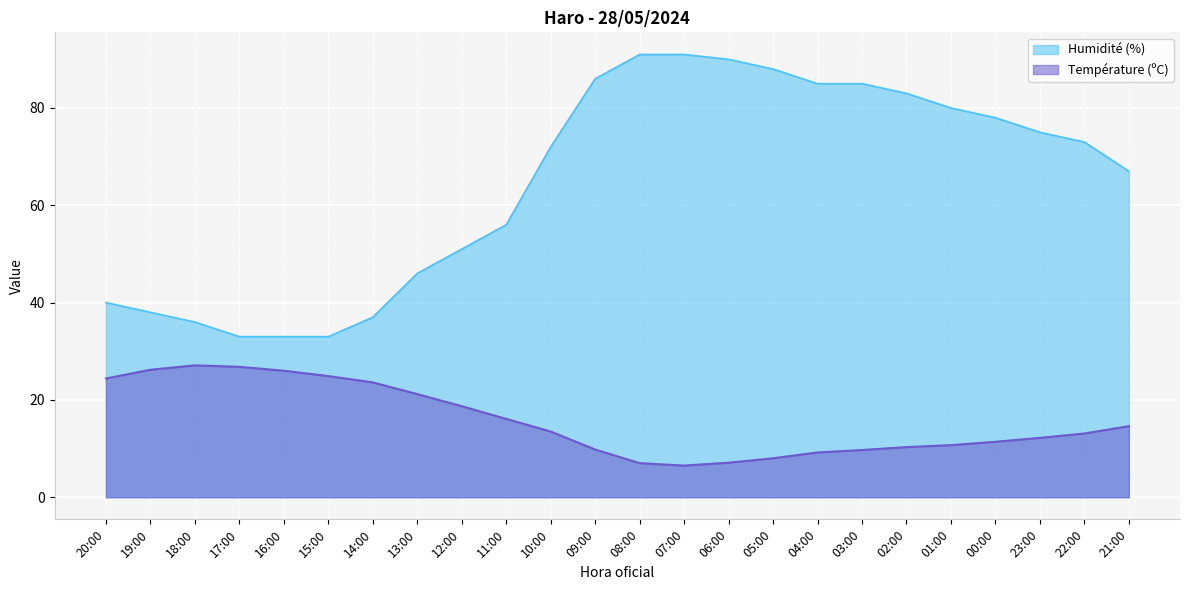

Reading left to right, list all the values displayed in this chart.

Température (ºC): 20:00=24.4	19:00=26.2	18:00=27.1	17:00=26.8	16:00=26.0	15:00=24.9	14:00=23.6	13:00=21.2	12:00=18.7	11:00=16.1	10:00=13.5	09:00=9.8	08:00=7.0	07:00=6.5	06:00=7.1	05:00=8.0	04:00=9.2	03:00=9.7	02:00=10.3	01:00=10.7	00:00=11.4	23:00=12.2	22:00=13.1	21:00=14.6
Humidité (%): 20:00=40.0	19:00=38.0	18:00=36.0	17:00=33.0	16:00=33.0	15:00=33.0	14:00=37.0	13:00=46.0	12:00=51.0	11:00=56.0	10:00=72.0	09:00=86.0	08:00=91.0	07:00=91.0	06:00=90.0	05:00=88.0	04:00=85.0	03:00=85.0	02:00=83.0	01:00=80.0	00:00=78.0	23:00=75.0	22:00=73.0	21:00=67.0